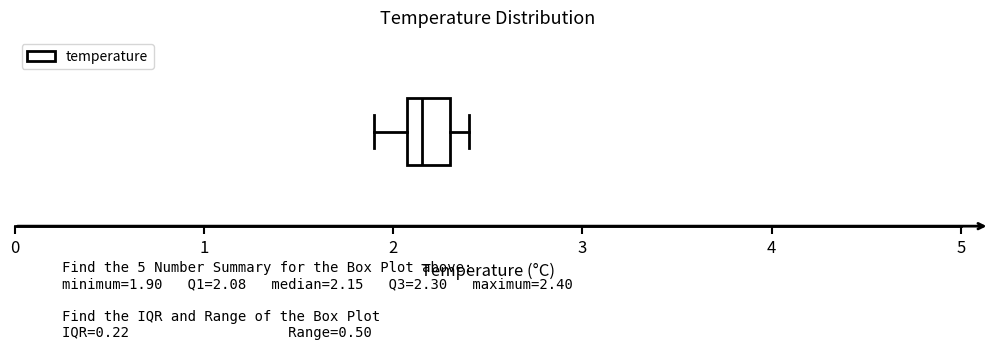

Read this box plot against the x-axis: the position of the median line, the range covered by the box, and the ends of both whiskers. The values are not printed on the chart, so give them approximately, as read against the axis.

median 2.2, box 2.1 to 2.3, whiskers 1.9 to 2.4